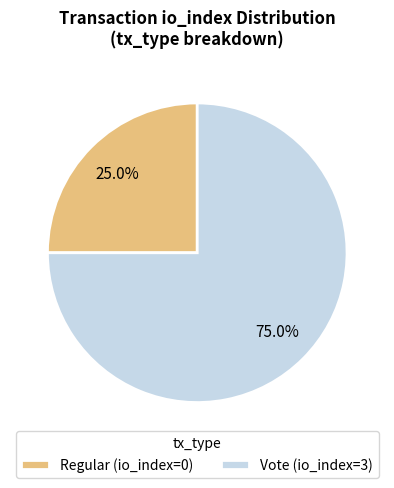

To the nearest percent, what is the average slice percentage?

50%